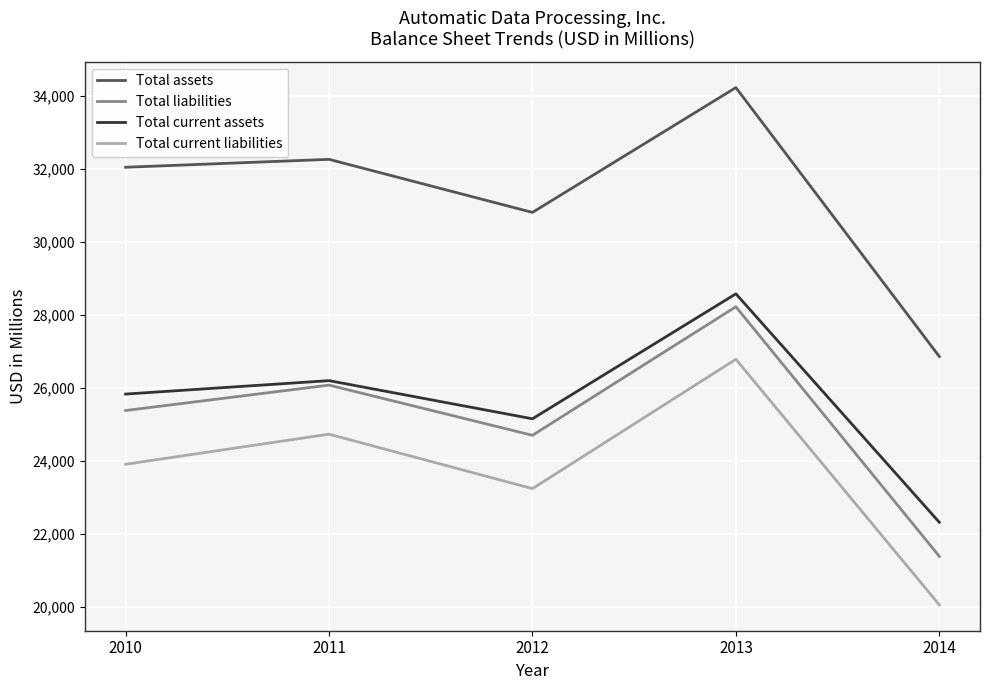

What is the spread (max minus min) of values at 2014?

6809